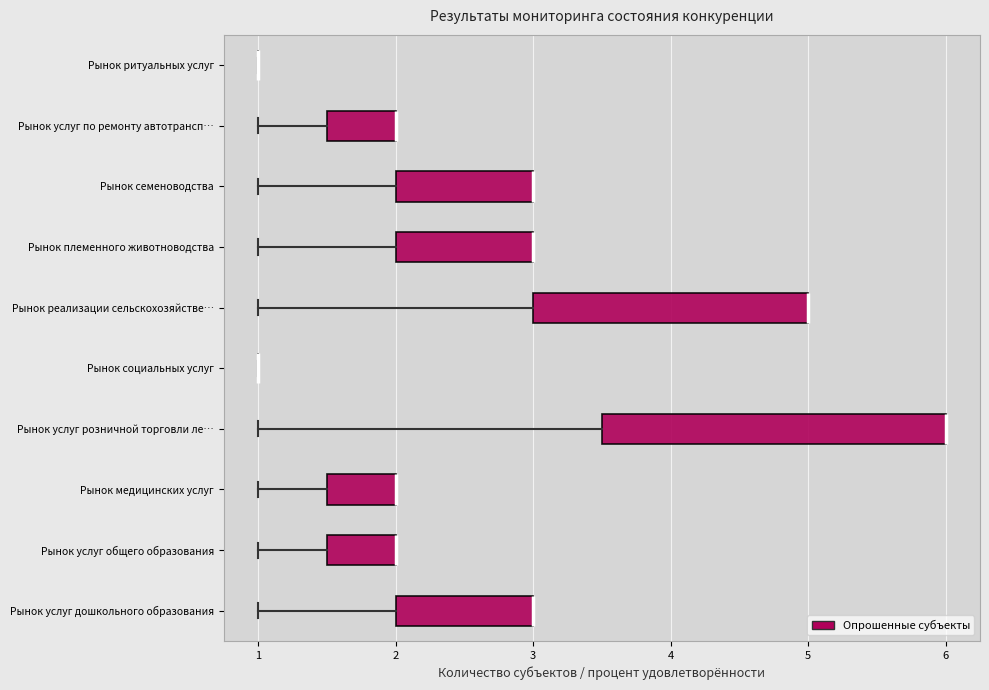

Comparing the boxes themselves (not the whiskers), which one is the widest?

Рынок услуг розничной торговли ле…